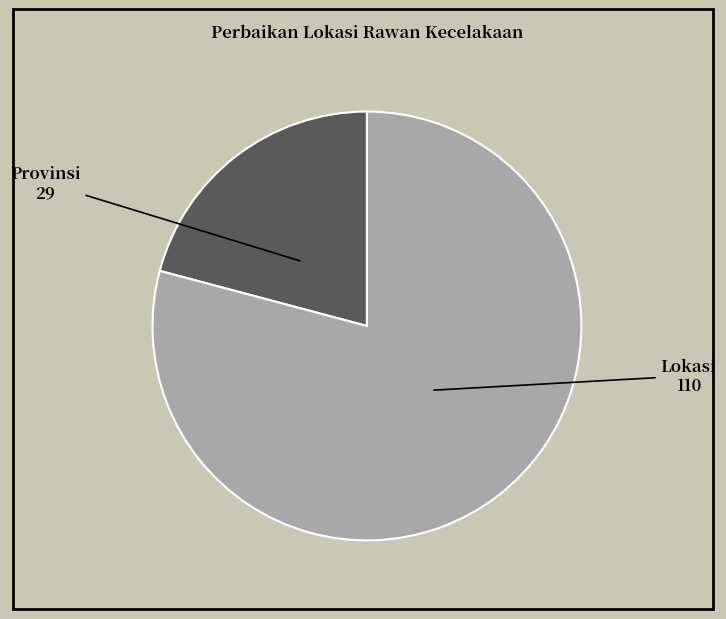

Is there any slice that represents more than half of the pie?

Yes